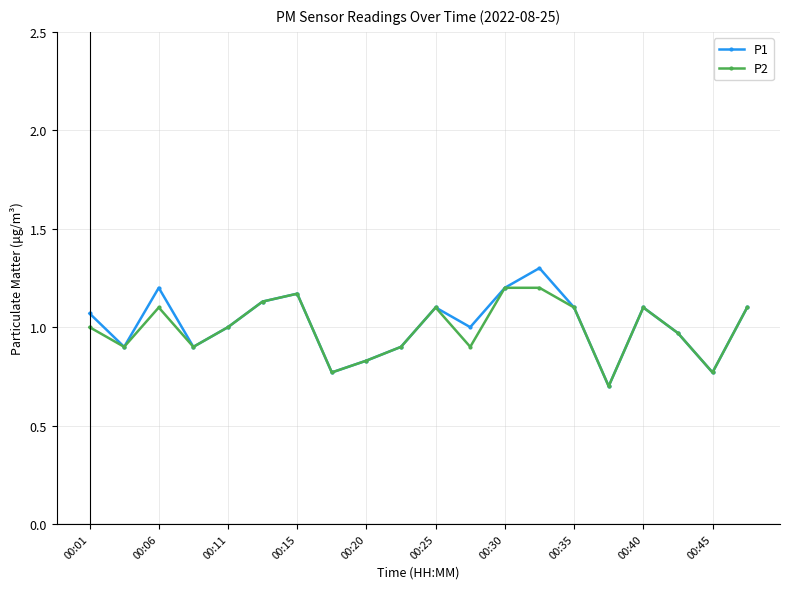

What is the greatest value displayed?

1.3